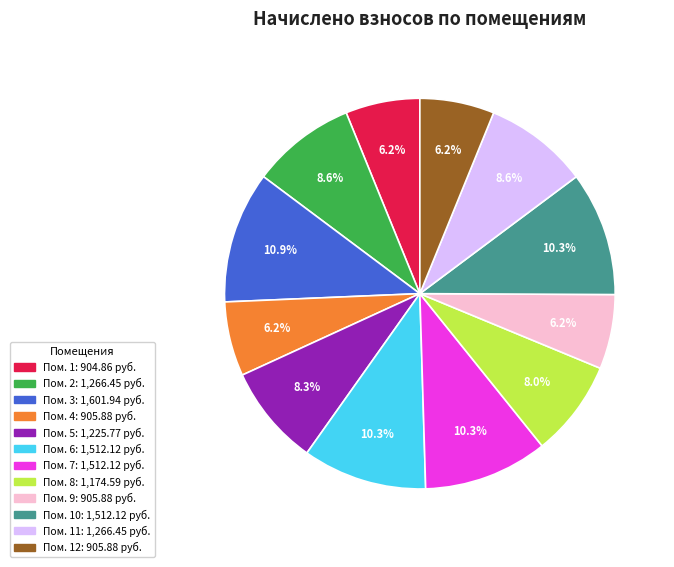

Is there any slice that represents more than half of the pie?

No